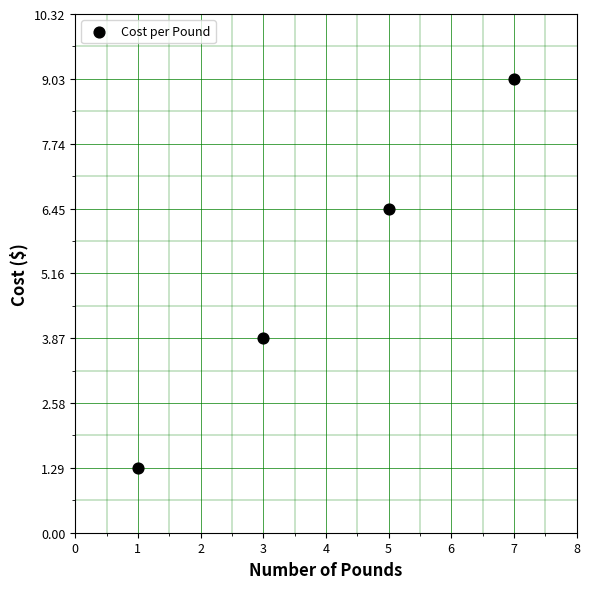

What is the average Y value?

5.2